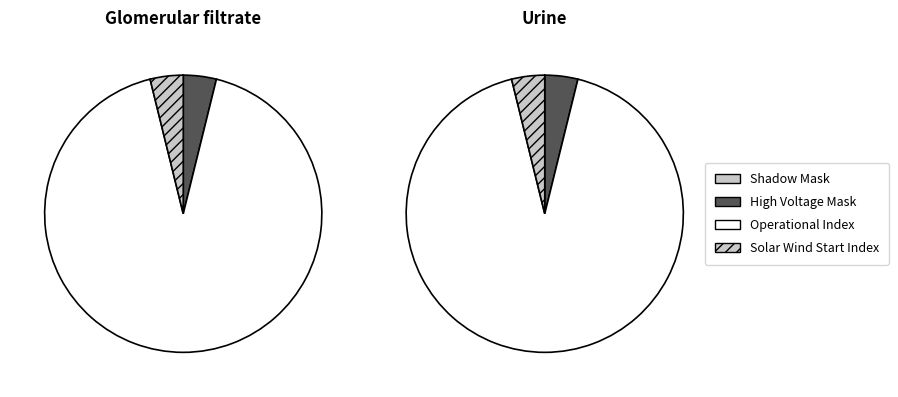

Which category has the smallest portion of the pie?

Shadow Mask